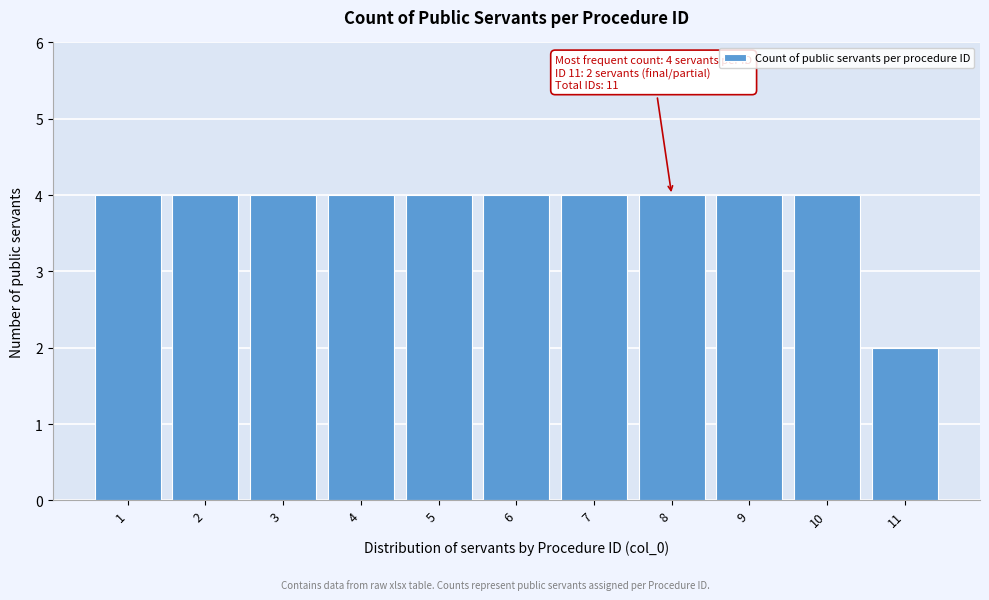

Reading left to right, list all the values displayed in this chart.

1=4	2=4	3=4	4=4	5=4	6=4	7=4	8=4	9=4	10=4	11=2